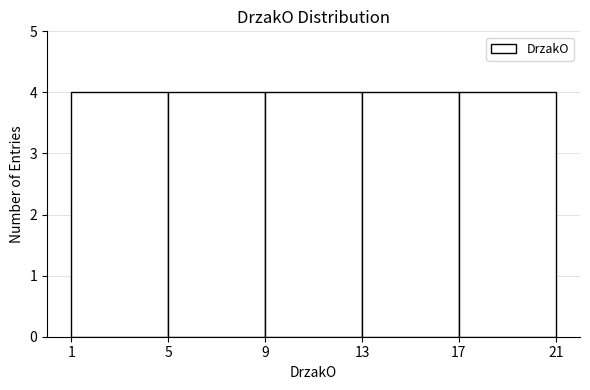

Reading left to right, transcribe this chart: for each bar, give the range it covers on the x-axis and its height. The values are not printed on the chart, so give them approximately, as read against the axis.

1 to 5: 4
5 to 9: 4
9 to 13: 4
13 to 17: 4
17 to 21: 4